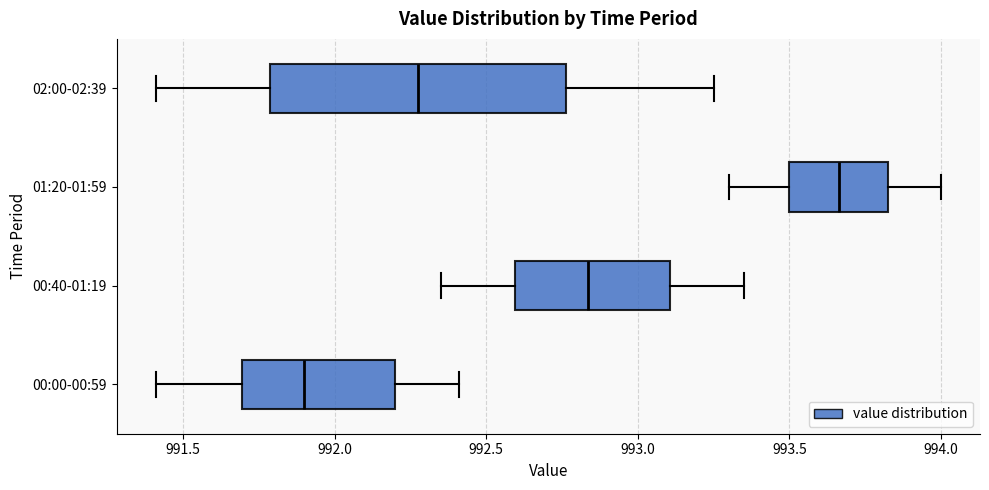

Reading bottom to top, transcribe this box plot: for each box, give where its median line is, the range the box spans, and where its two whiskers end, as read against the x-axis. The values are not printed on the chart, so give them approximately, as read against the axis.

00:00-00:59: median 991.90, box 991.70 to 992.20, whiskers 991.40 to 992.40
00:40-01:19: median 992.85, box 992.60 to 993.10, whiskers 992.35 to 993.35
01:20-01:59: median 993.65, box 993.50 to 993.85, whiskers 993.30 to 994.00
02:00-02:39: median 992.30, box 991.80 to 992.75, whiskers 991.40 to 993.25